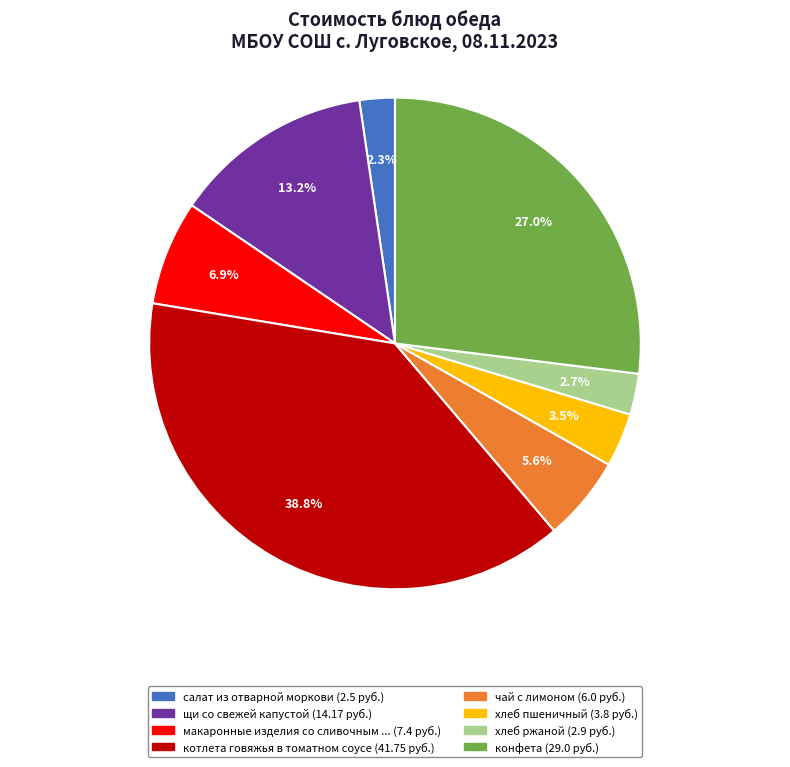

Does any single category account for the majority?

No